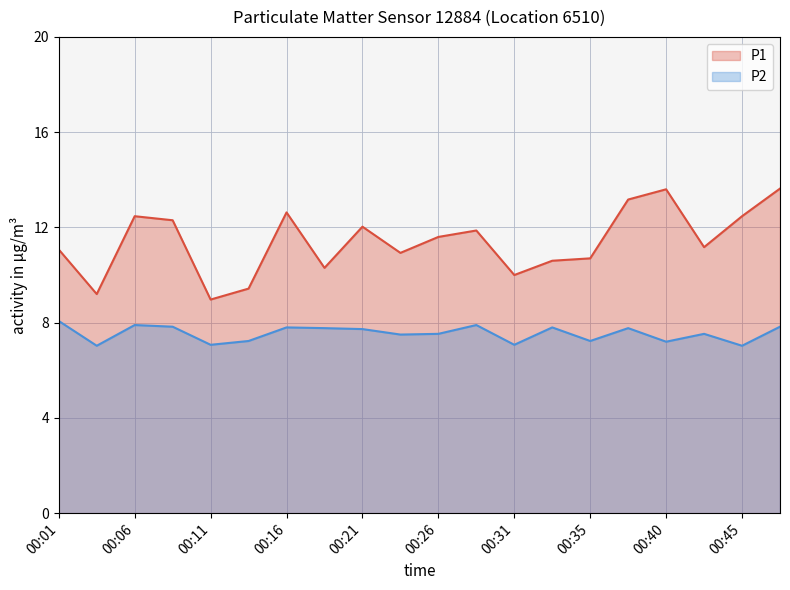

Which category has the highest value in the P2 series?

00:01